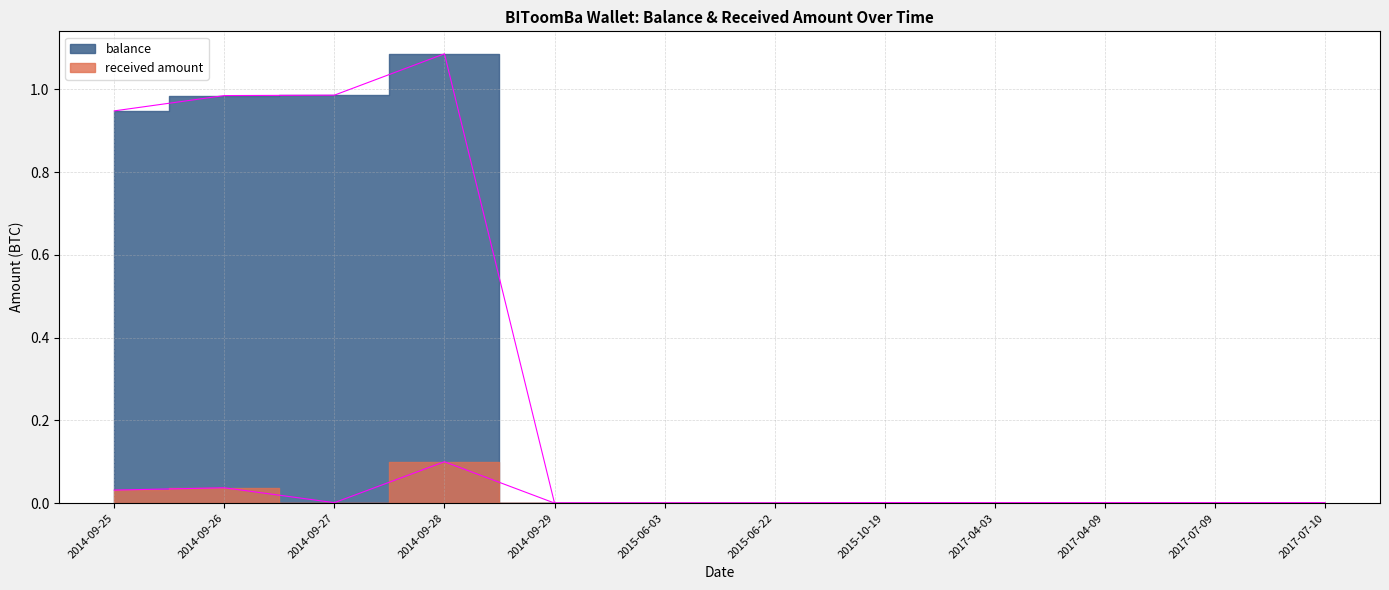

True or false: balance and received amount cross at least once.

False